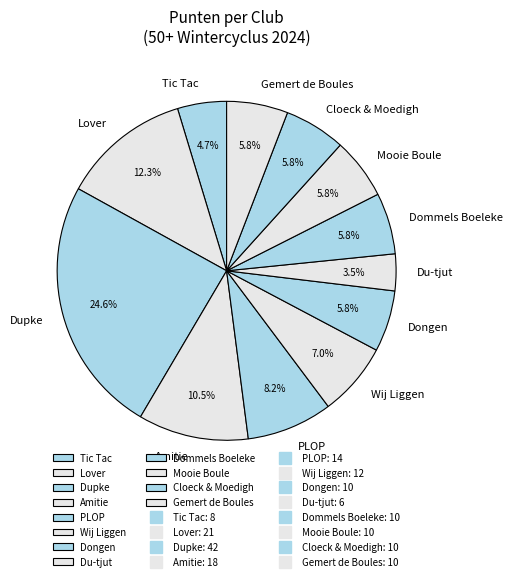

To the nearest percent, what is the combined percentage of Dommels Boeleke and Dongen?

12%